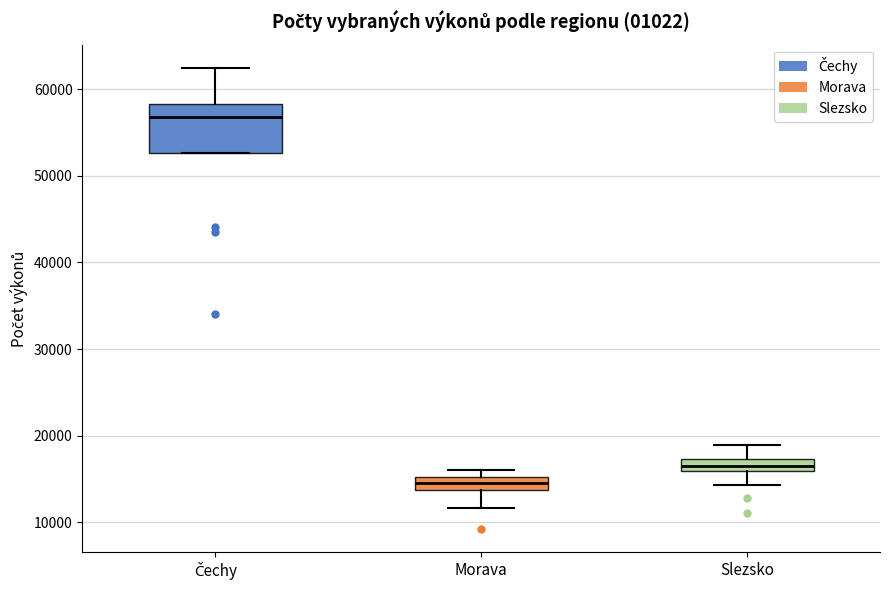

Which box's median line is the highest?

Čechy